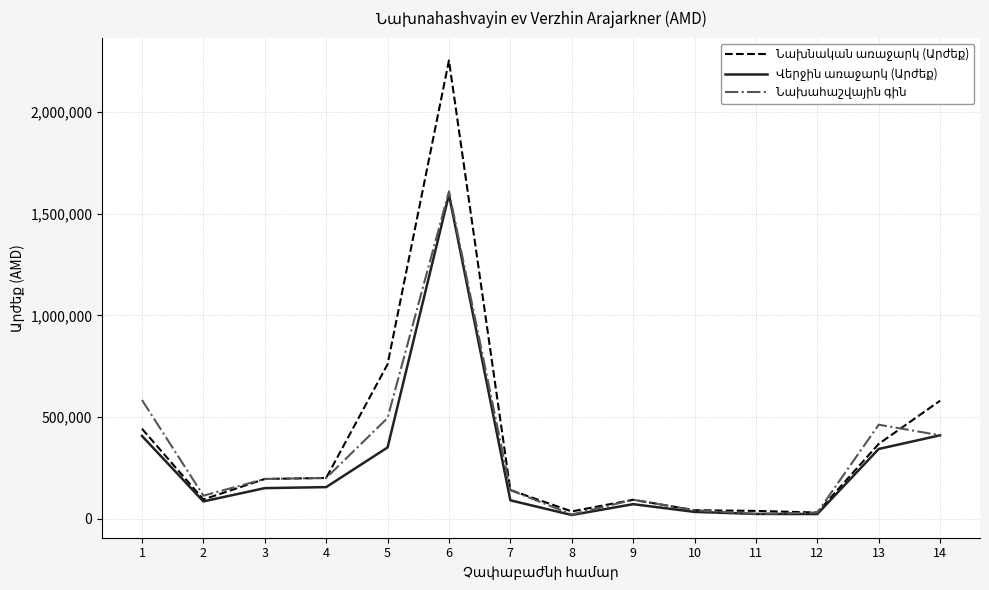

At which category is the sum across all series the highest?

6